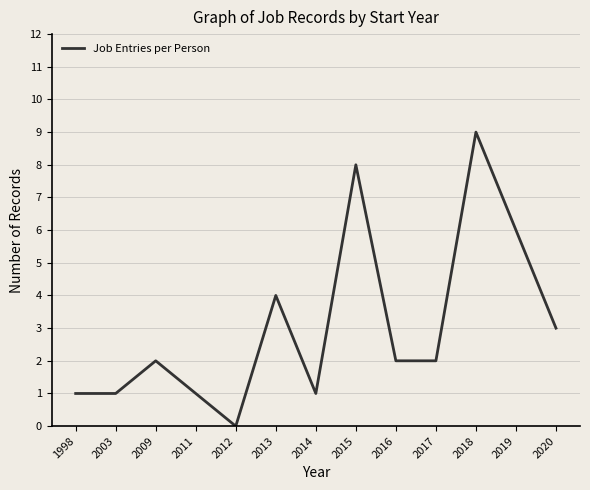

Which label corresponds to the largest value in the chart?

2018